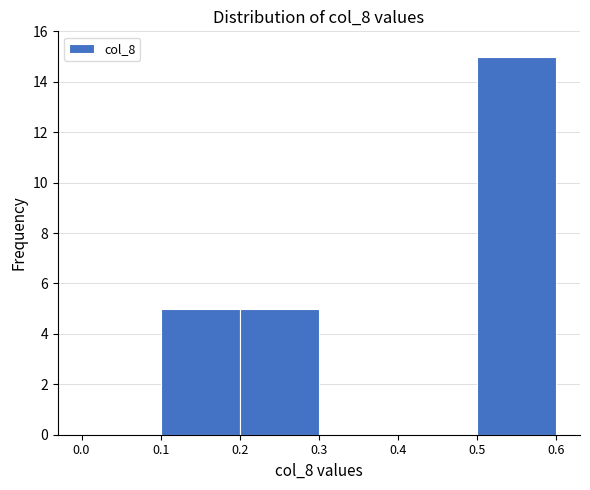

Reading left to right, list every bar in this chart as the range it spans on the x-axis followed by its height. The values are not printed on the chart, so give them approximately, as read against the axis.

0.0 to 0.1: 0
0.1 to 0.2: 5
0.2 to 0.3: 5
0.3 to 0.4: 0
0.4 to 0.5: 0
0.5 to 0.6: 15